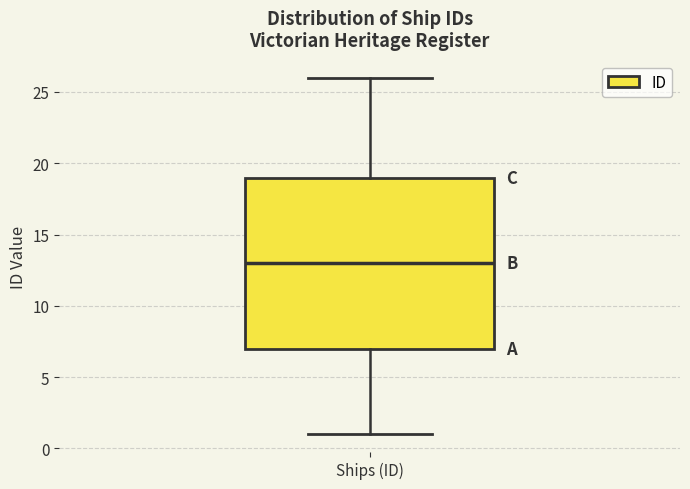

Transcribe this box plot: give where the median line is, the range the box spans, and where the two whiskers end, as read against the y-axis. The values are not printed on the chart, so give them approximately, as read against the axis.

median 13, box 7 to 19, whiskers 1 to 26